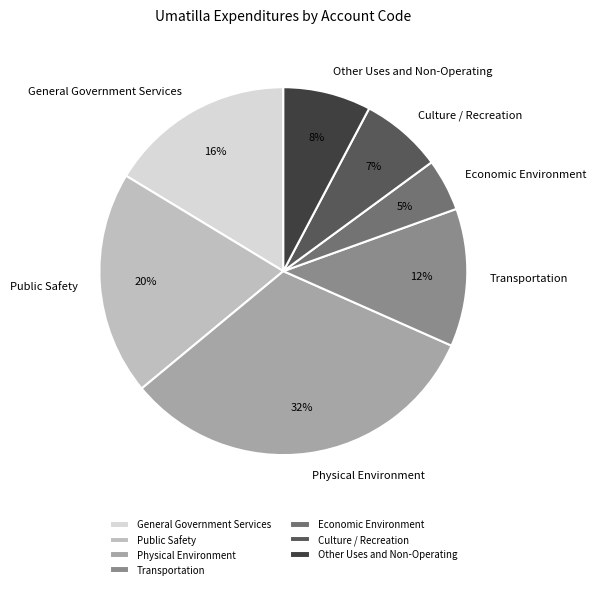

Is there any slice that represents more than half of the pie?

No